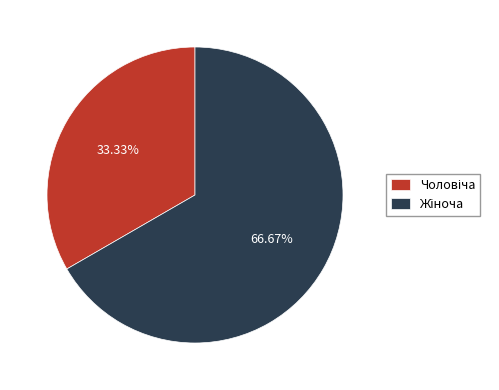

To the nearest percent, what is the difference between the largest and smallest slice percentages?

33%